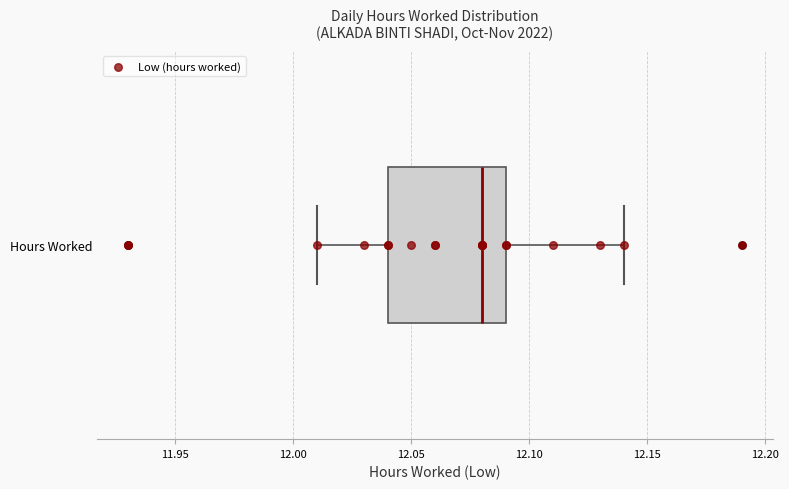

Transcribe this box plot: give where the median line is, the range the box spans, and where the two whiskers end, as read against the x-axis. The values are not printed on the chart, so give them approximately, as read against the axis.

median 12.08, box 12.04 to 12.09, whiskers 12.01 to 12.14